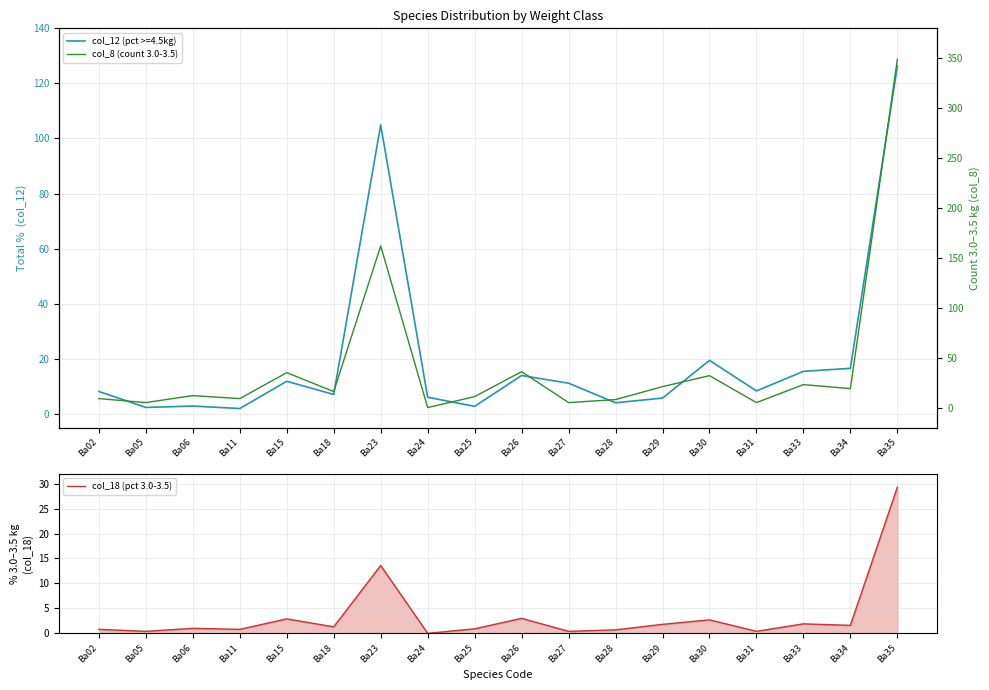

How many lines are shown in the chart?

2